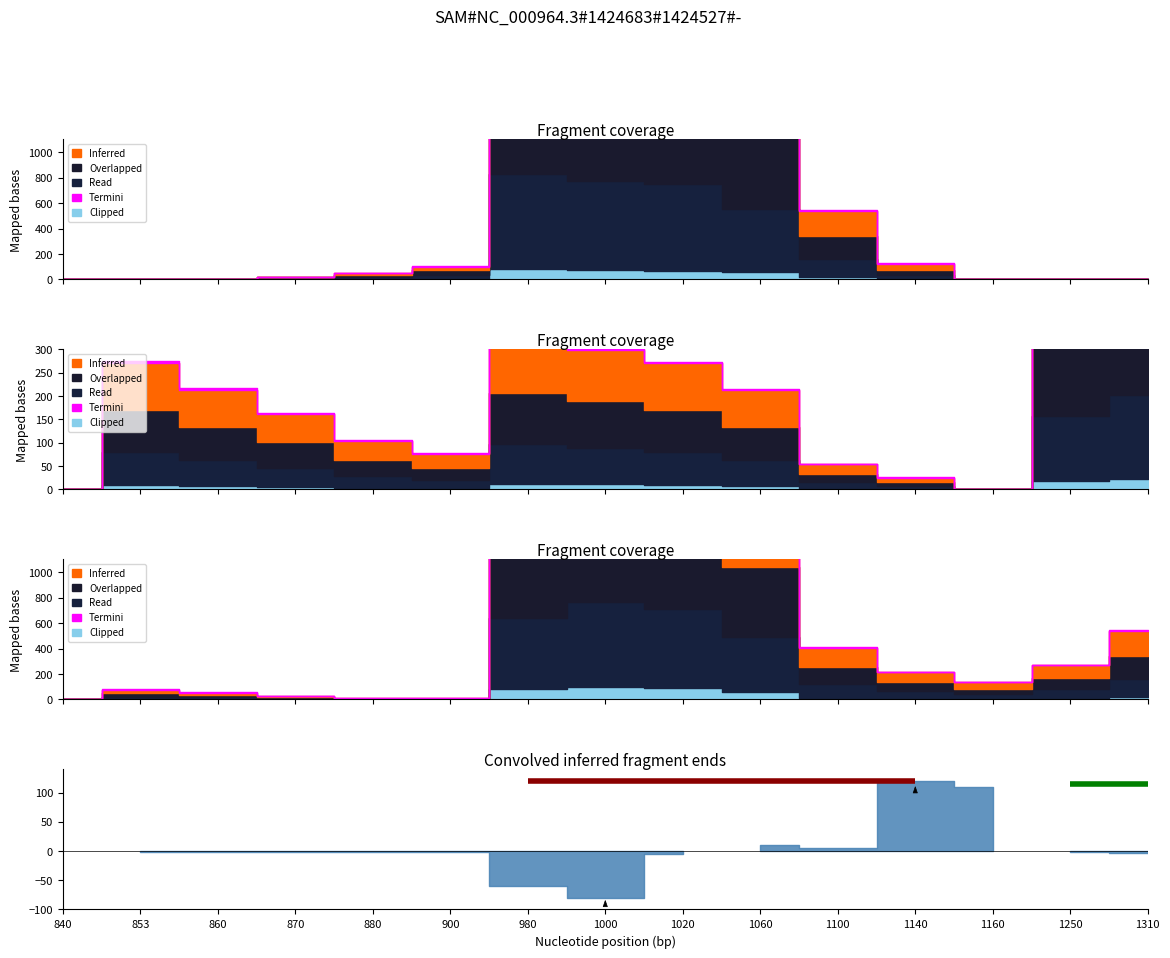

Does the chart have visible grid lines?

No